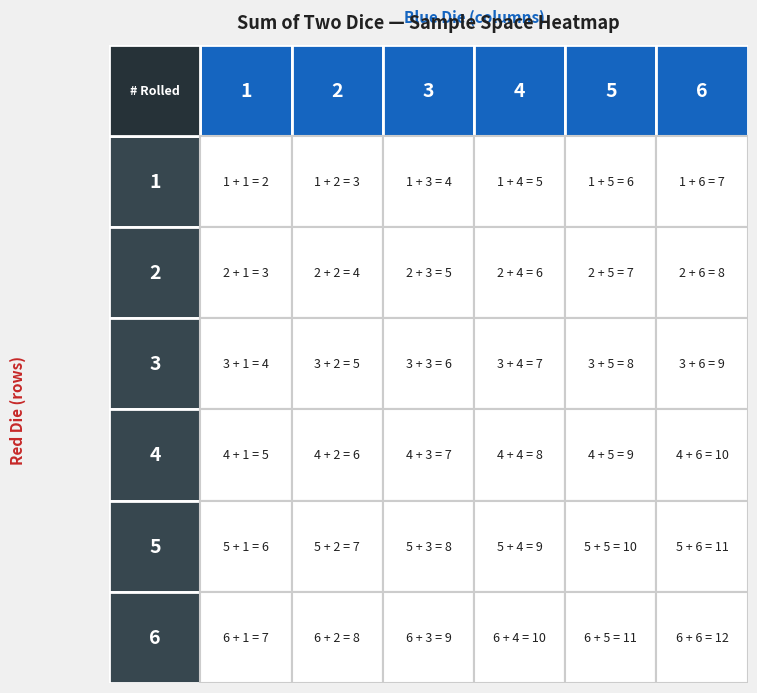

Rank the series at 2 from lowest to highest value.

1, 2, 3, 4, 5, 6